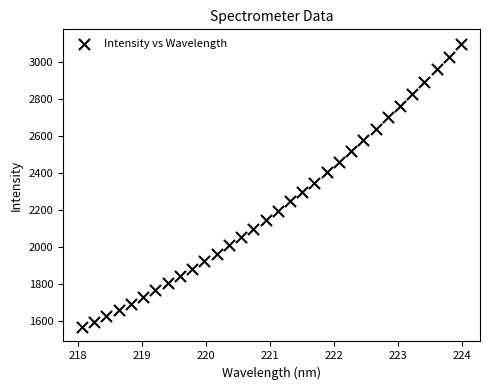

What is the range of Y values (max minus min)?

1534.0